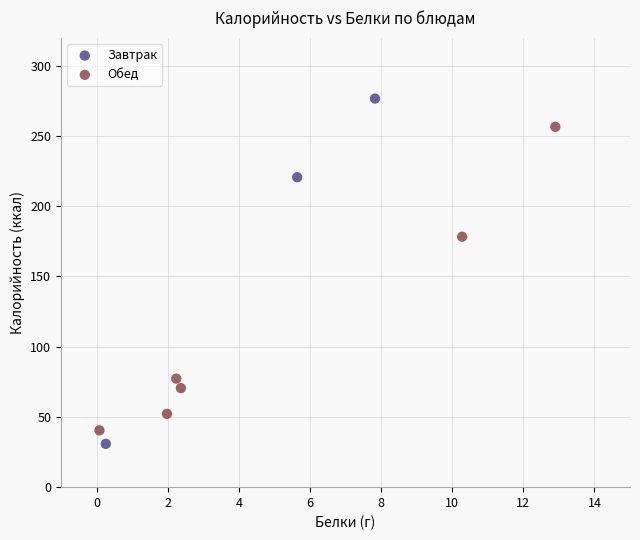

Which series reaches the maximum Y coordinate?

Завтрак